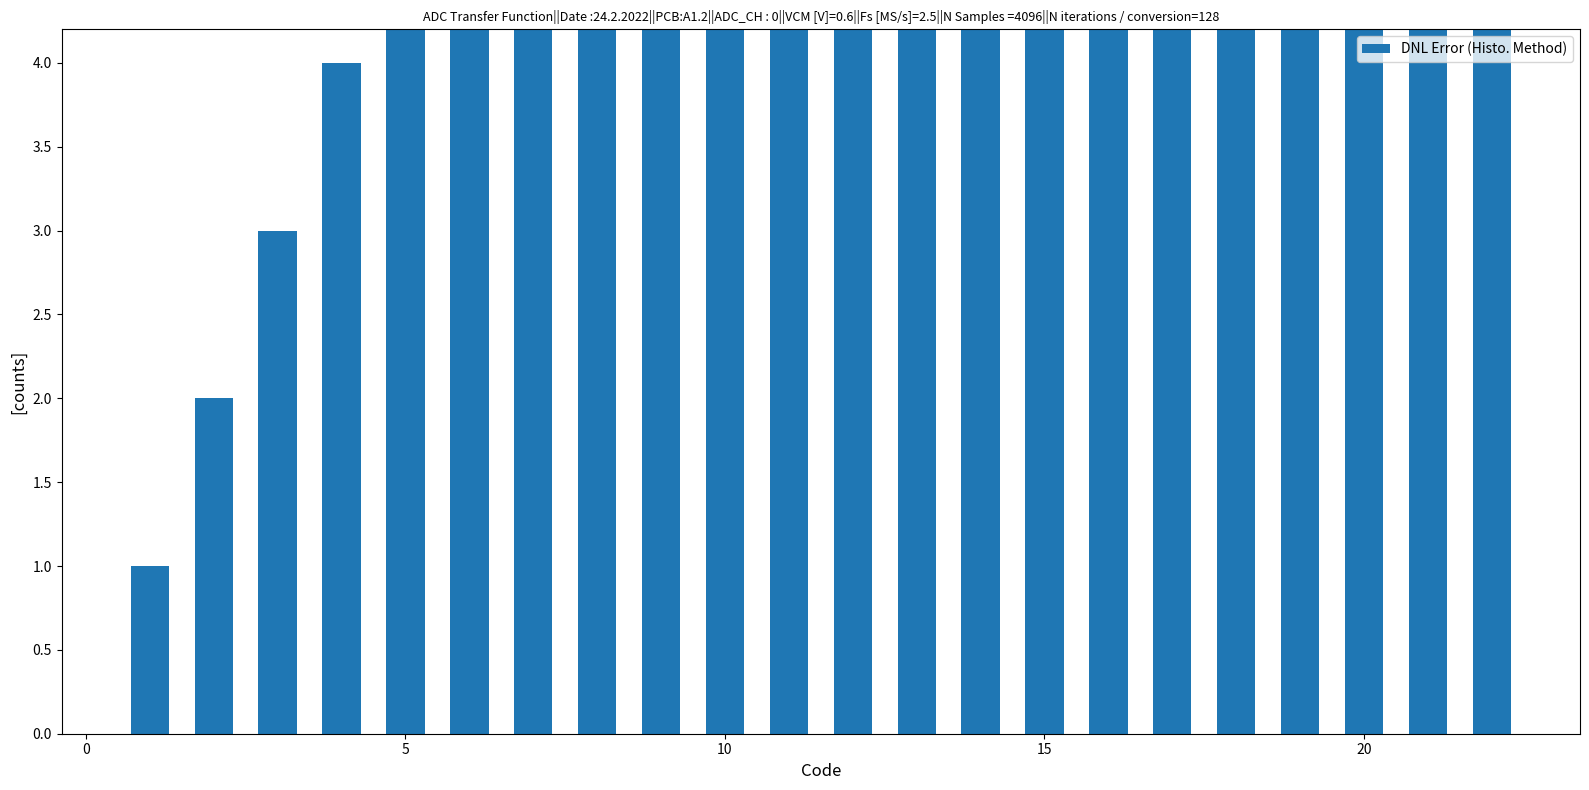

Reading left to right, what are all the values shown in this chart?

1	2	3	4	5	6	7	8	9	10	11	12	13	14	15	16	17	18	19	20	21	22